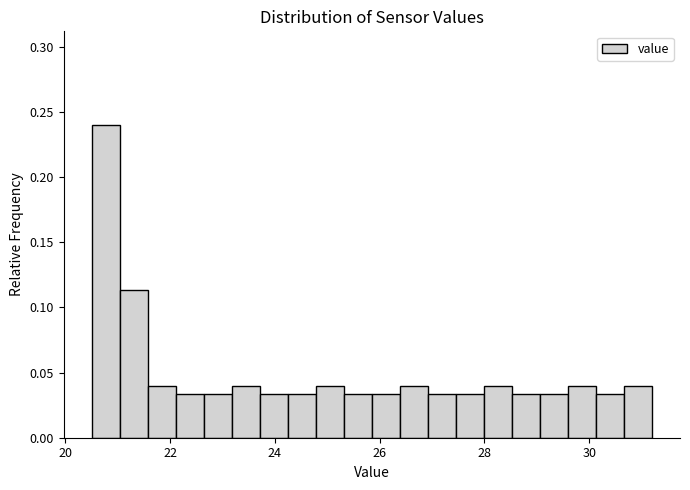

Around what value on the x-axis is the tallest bar? Give the approximate position of its centre, as read against the axis.

20.8